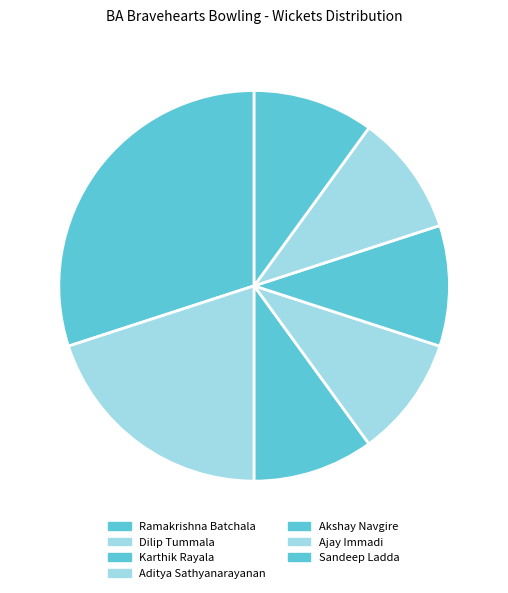

Which slice is the largest?

Ramakrishna Batchala